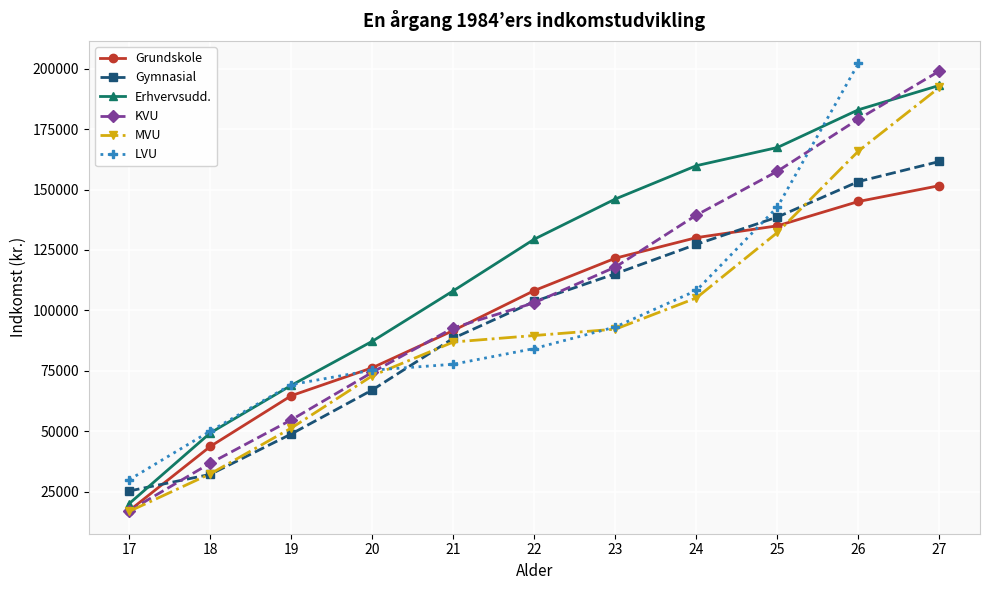

How many data points in KVU are less than 103202?

5